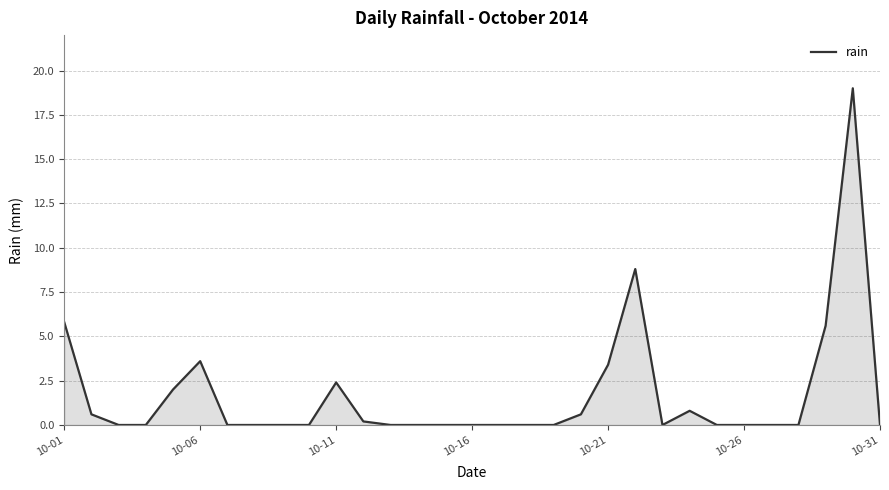

What is the difference between the maximum and minimum values?

19.0